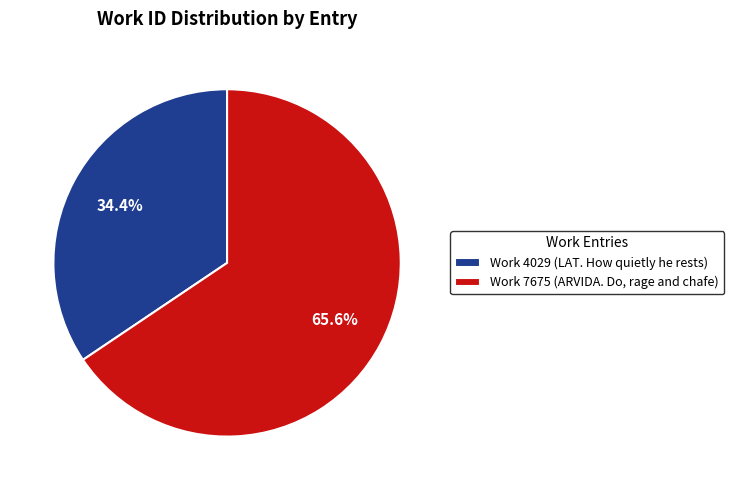

Which slice is the largest?

Work 7675 (ARVIDA. Do, rage and chafe)